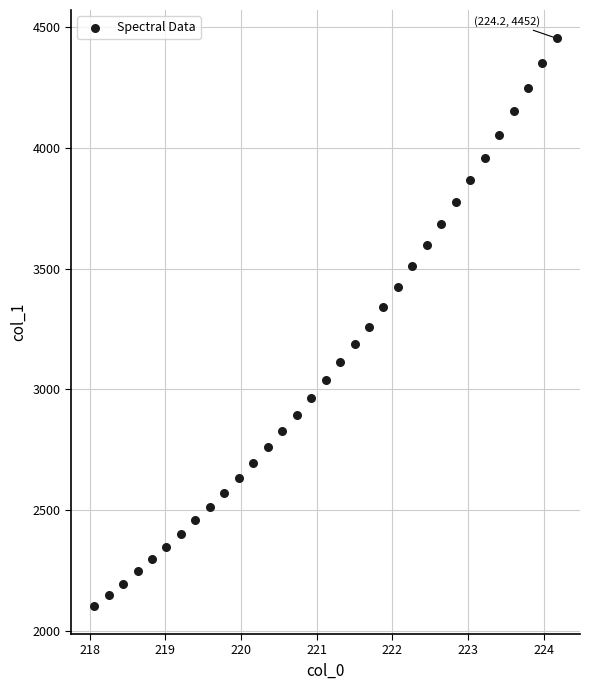

What is the range of X values (max minus min)?

6.1